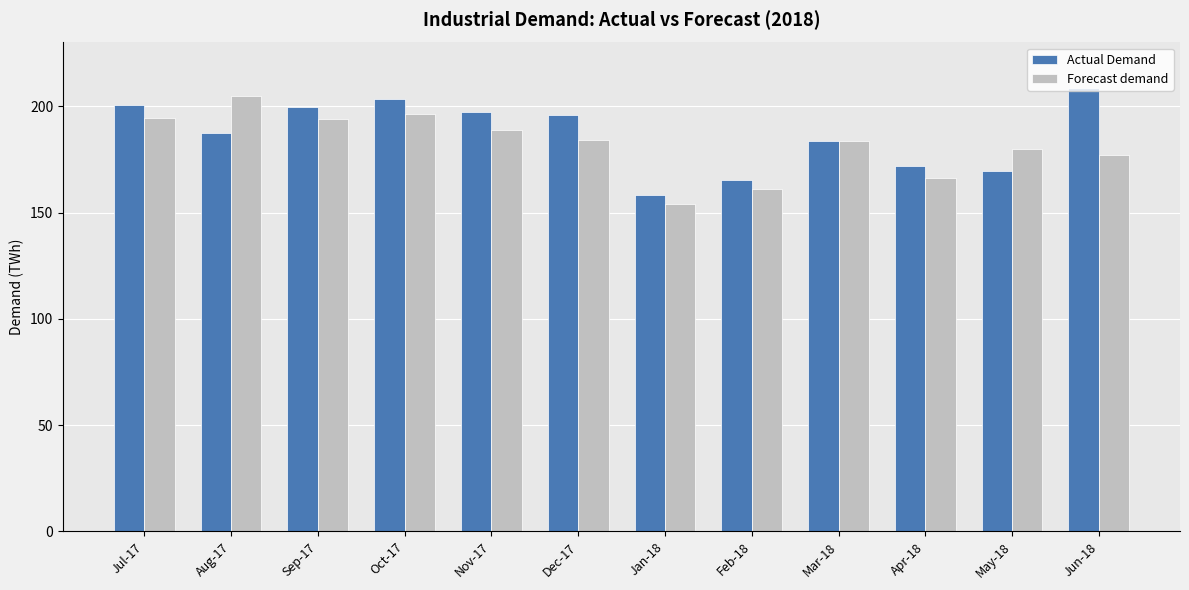

Read the Forecast demand value at Oct-17.

196.1